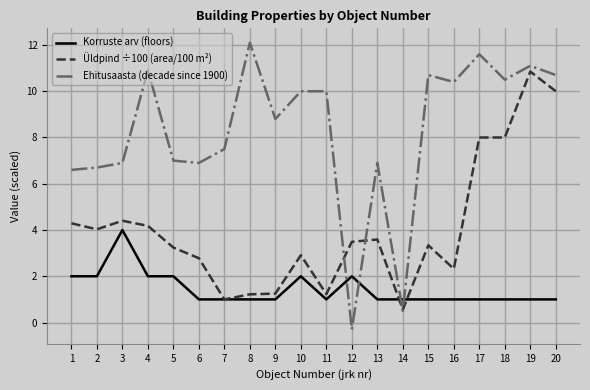

Which category has the lowest value in the Üldpind ÷100 (area/100 m²) series?

14